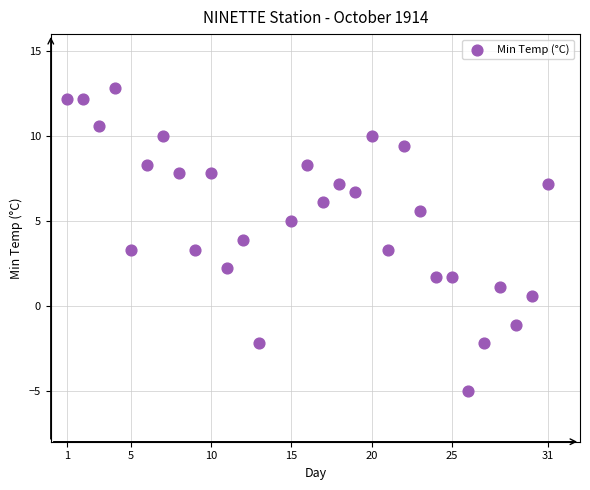

List the coordinates of all points as (X, Y) pairs, reading left to right.

(1.0, 12.2)  (2.0, 12.2)  (3.0, 10.6)  (4.0, 12.8)  (5.0, 3.3)  (6.0, 8.3)  (7.0, 10.0)  (8.0, 7.8)  (9.0, 3.3)  (10.0, 7.8)  (11.0, 2.2)  (12.0, 3.9)  (13.0, -2.2)  (15.0, 5.0)  (16.0, 8.3)  (17.0, 6.1)  (18.0, 7.2)  (19.0, 6.7)  (20.0, 10.0)  (21.0, 3.3)  (22.0, 9.4)  (23.0, 5.6)  (24.0, 1.7)  (25.0, 1.7)  (26.0, -5.0)  (27.0, -2.2)  (28.0, 1.1)  (29.0, -1.1)  (30.0, 0.6)  (31.0, 7.2)